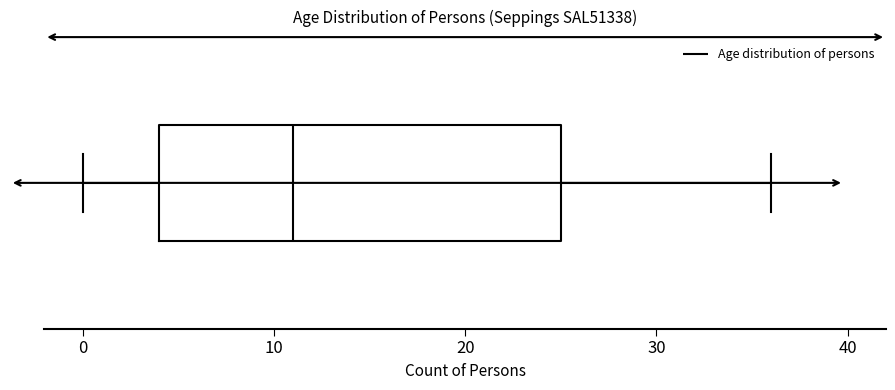

Read this box plot against the x-axis: the position of the median line, the range covered by the box, and the ends of both whiskers. The values are not printed on the chart, so give them approximately, as read against the axis.

median 11, box 4 to 25, whiskers 0 to 36